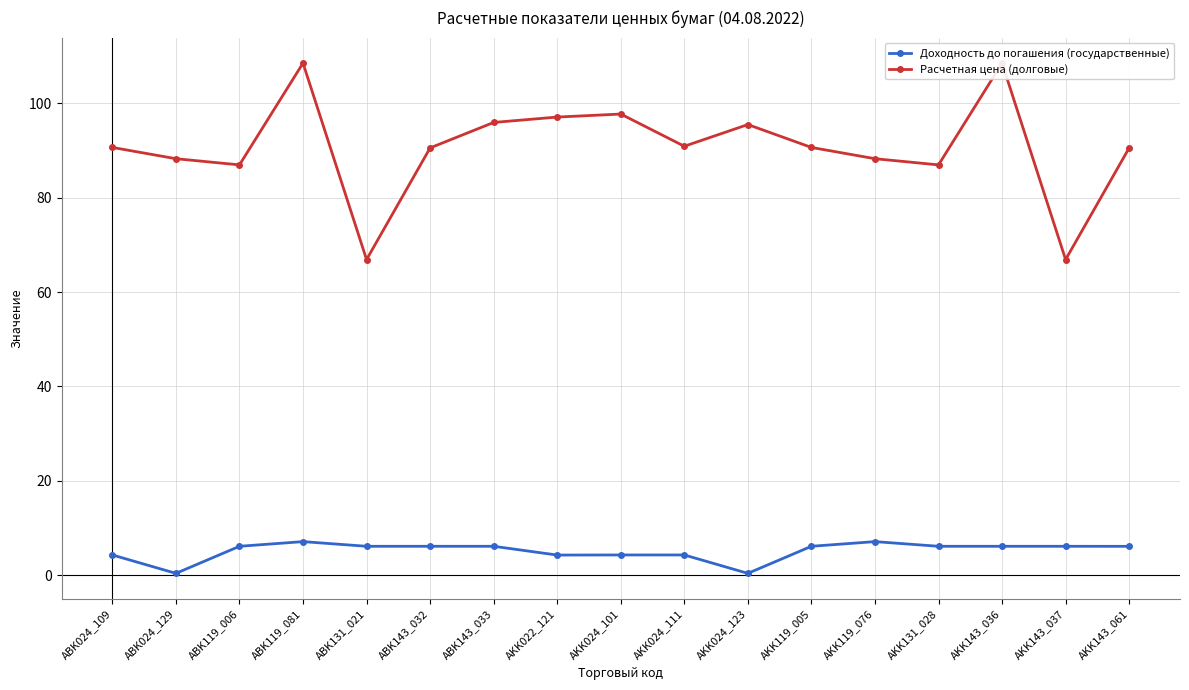

Which series changed the most between ABK024_129 and ABK143_032?

Доходность до погашения (государственные)